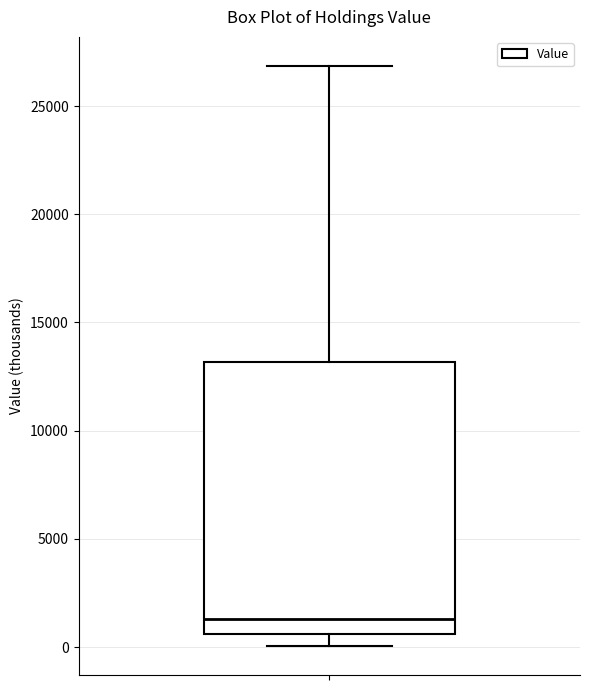

Read this box plot against the y-axis: the position of the median line, the range covered by the box, and the ends of both whiskers. The values are not printed on the chart, so give them approximately, as read against the axis.

median 1500, box 500 to 13000, whiskers 0 to 27000